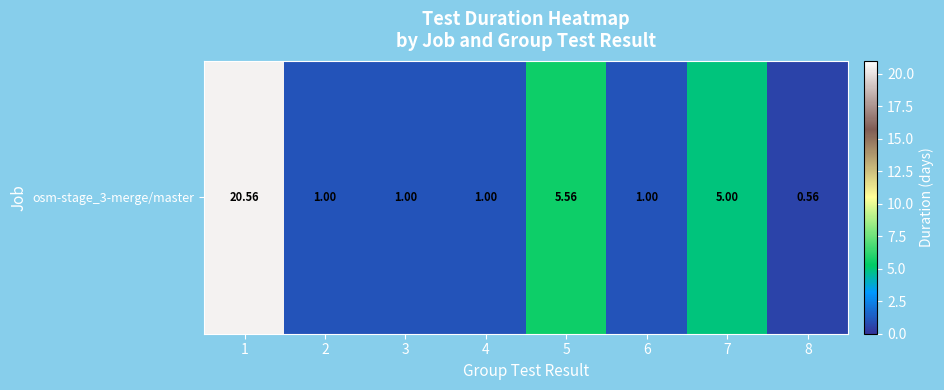

The chart shows a value of 1.0 at 4. True or false?

True